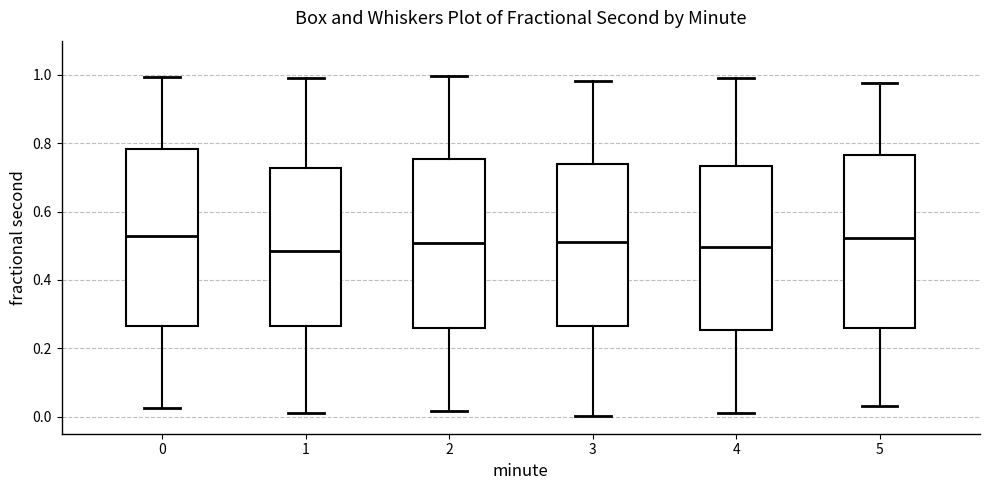

Where does the lower whisker of the box at x = 5 end on the y-axis? The values are not printed on the chart, so give them approximately, as read against the axis.

0.02